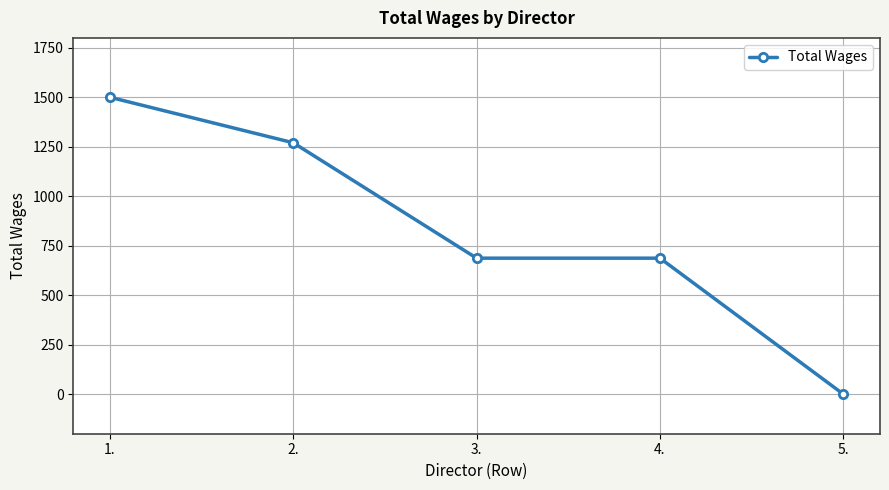

Reading left to right, transcribe all the data shown in this chart.

1.=1500	2.=1270	3.=687	4.=687	5.=0